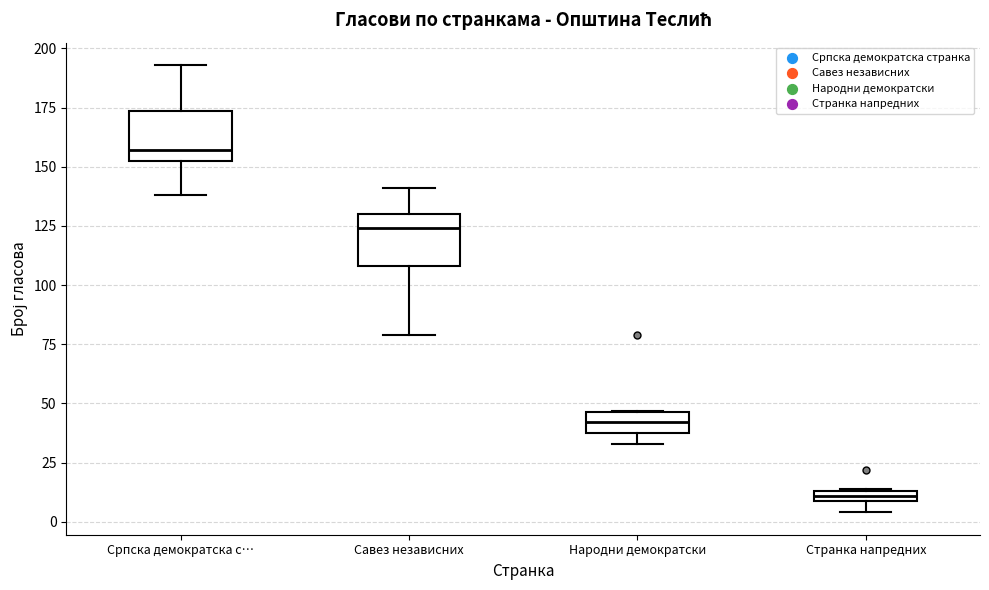

Where is the upper edge of the box for Странка напредних on the y-axis? The values are not printed on the chart, so give them approximately, as read against the axis.

15